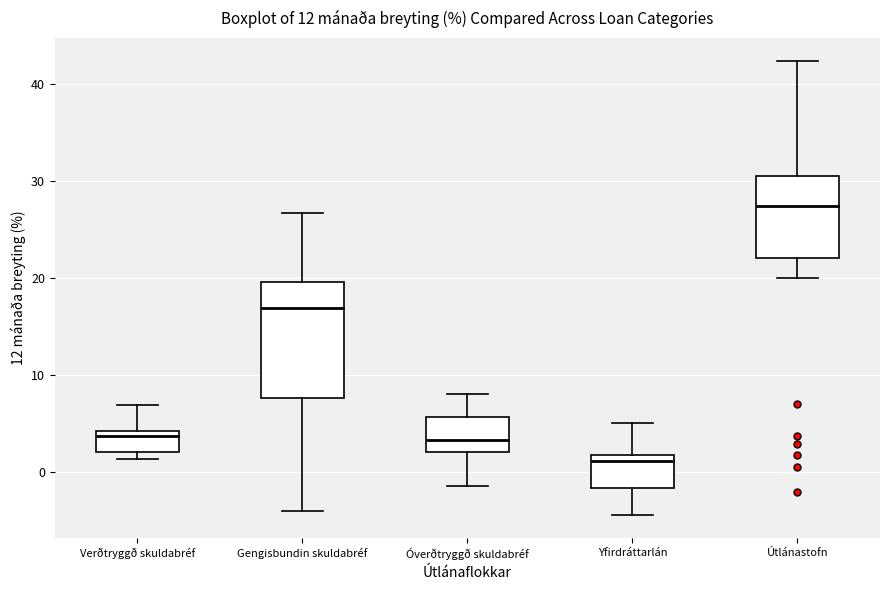

Where is the upper edge of the box for Verðtryggð skuldabréf on the y-axis? The values are not printed on the chart, so give them approximately, as read against the axis.

4